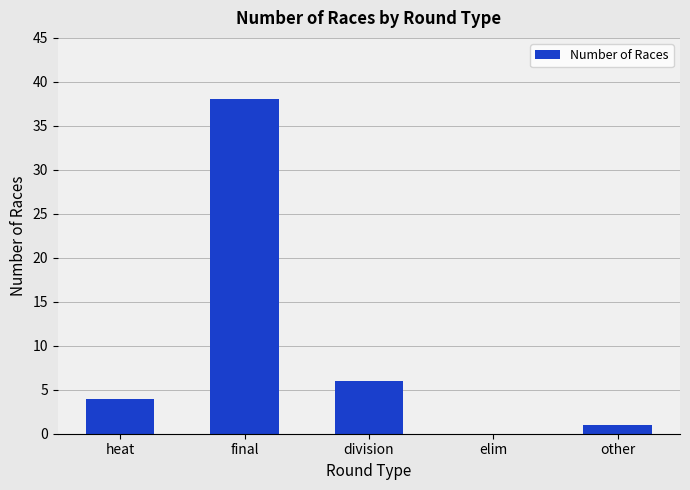

Between heat and final, which is larger?

final